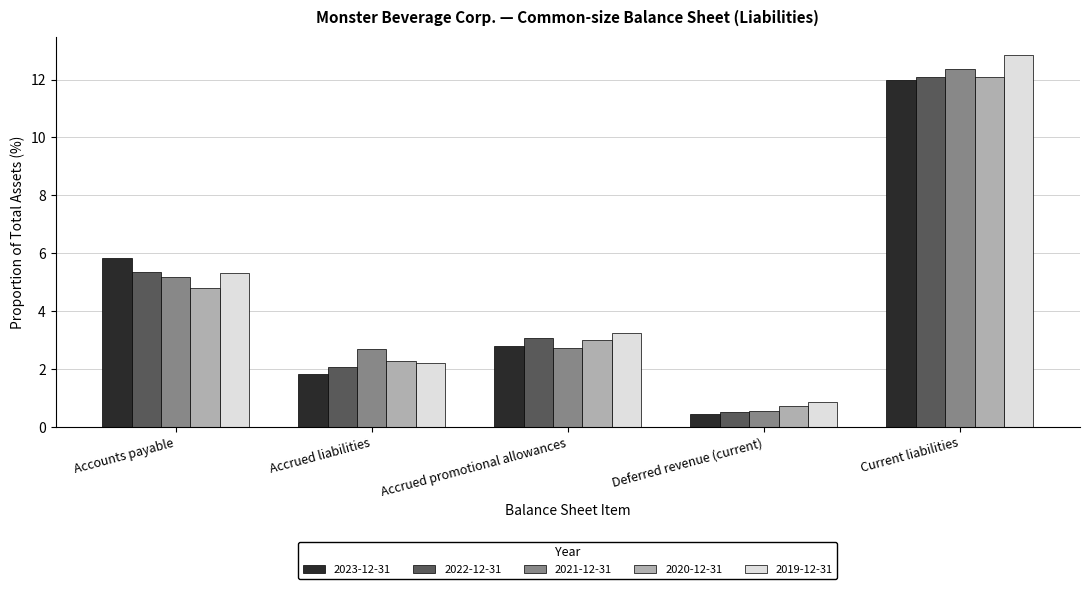

What is the value of the 2019-12-31 bar at the 5th from the left?

12.8